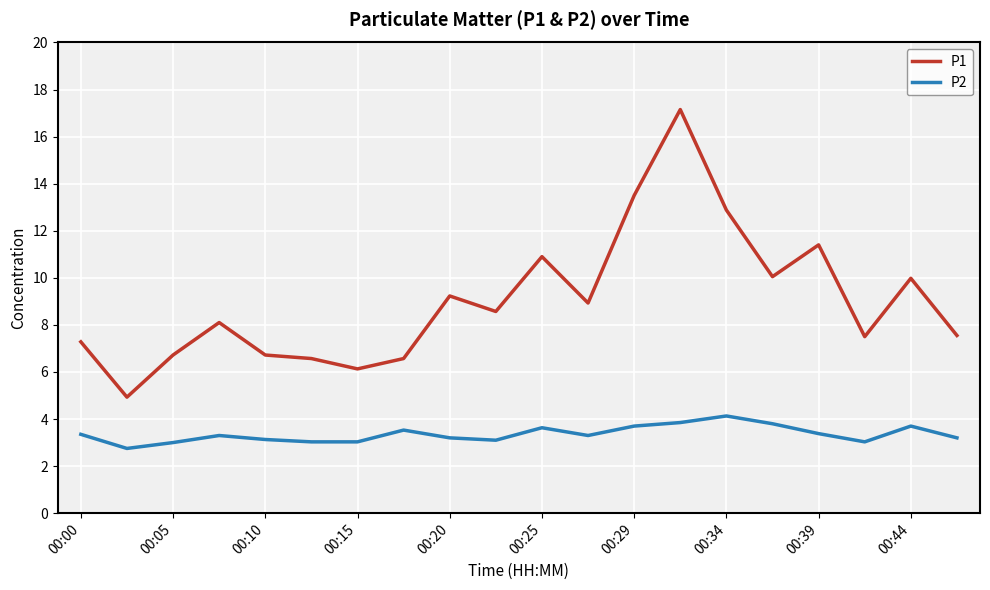

How many categories are shown in the chart?

20